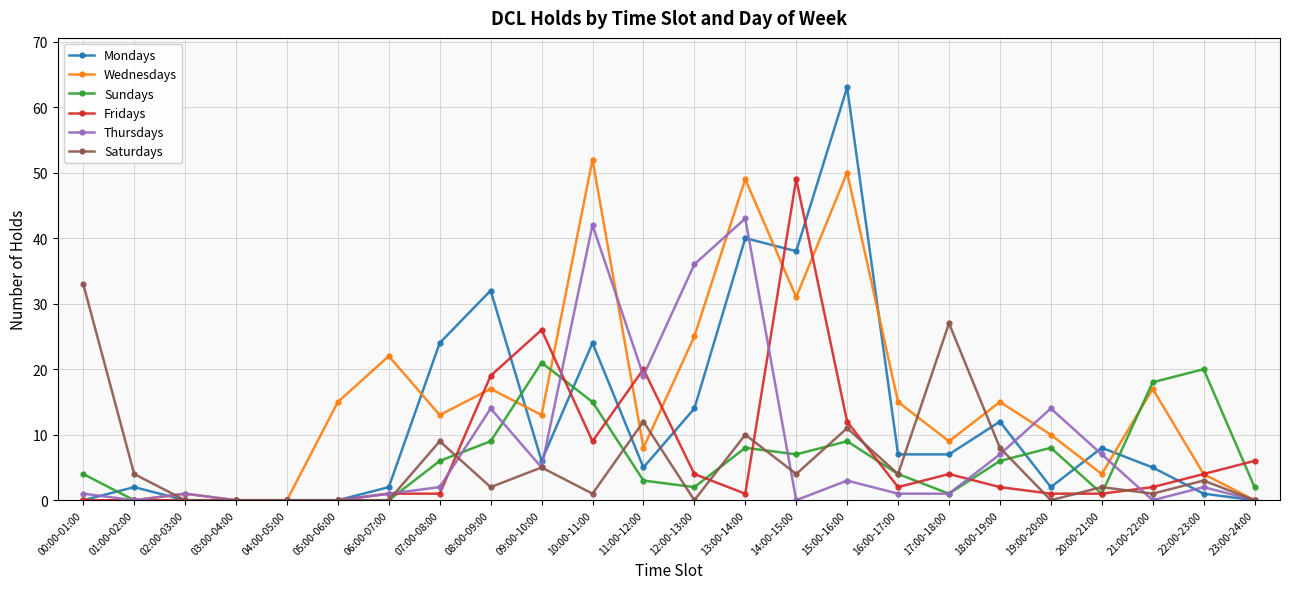

How many series are shown in this chart?

6